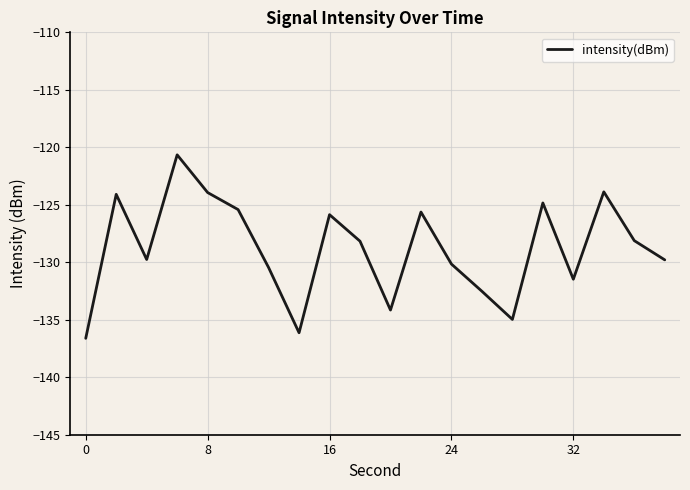

What is the maximum value shown in the chart?

-120.7